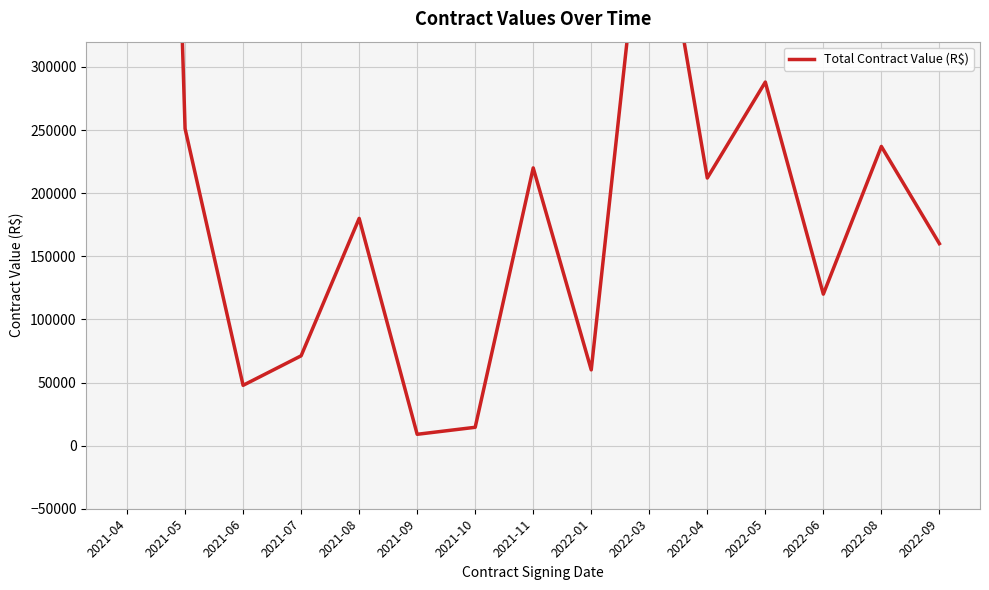

Is it true that the value at 2022-08 is 237000.0?

True